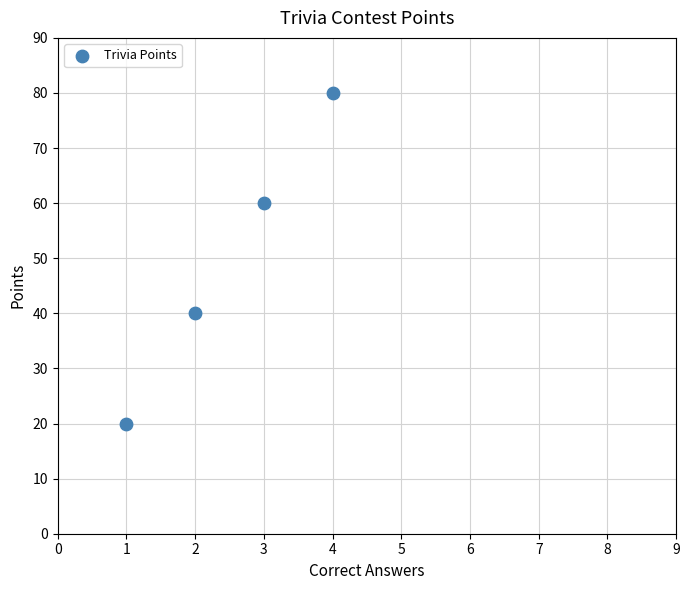

What is the range of Y values (max minus min)?

60